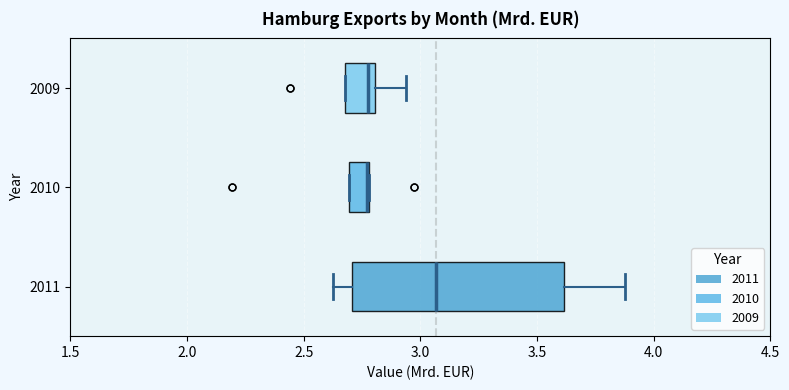

Reading bottom to top, read every box against the x-axis: the position of its median line, the range the box covers, and the ends of its whiskers. The values are not printed on the chart, so give them approximately, as read against the axis.

2011: median 3.05, box 2.70 to 3.60, whiskers 2.65 to 3.90
2010: median 2.75 (drawn on the box's right edge), box 2.70 to 2.80, whiskers 2.70 to 2.80
2009: median 2.75, box 2.70 to 2.80, whiskers 2.70 to 2.95